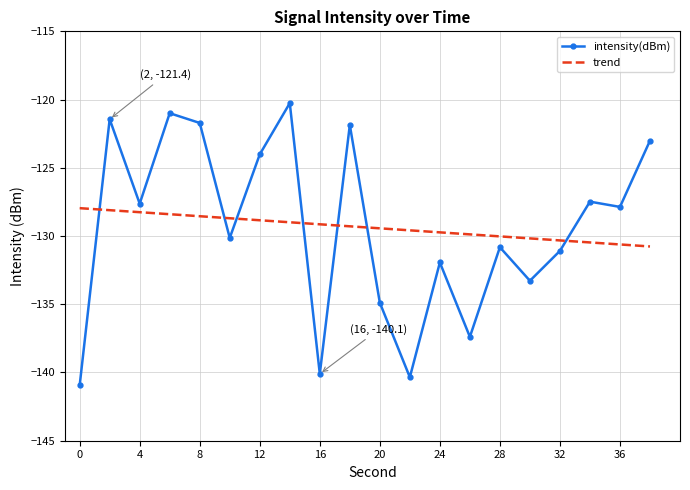

What is the difference between the maximum and minimum values in the intensity(dBm) series?

20.7